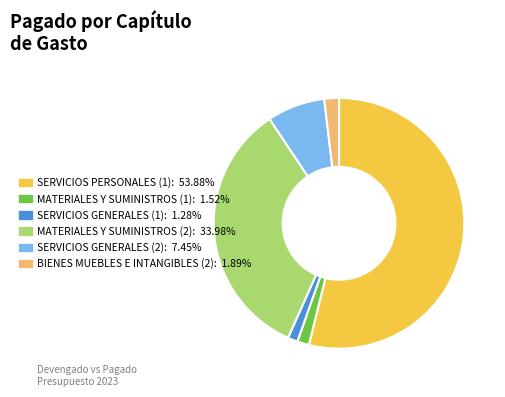

Count the number of slices in the pie.

6